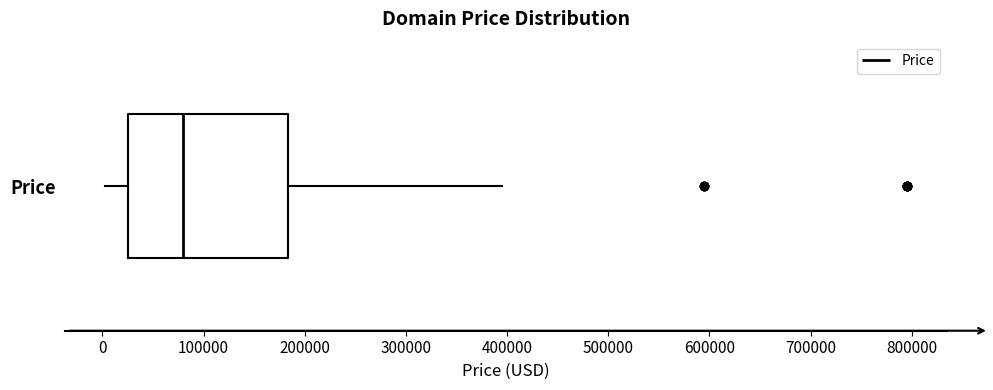

Transcribe this box plot: give where the median line is, the range the box spans, and where the two whiskers end, as read against the x-axis. The values are not printed on the chart, so give them approximately, as read against the axis.

median 80000, box 20000 to 180000, whiskers 0 to 390000